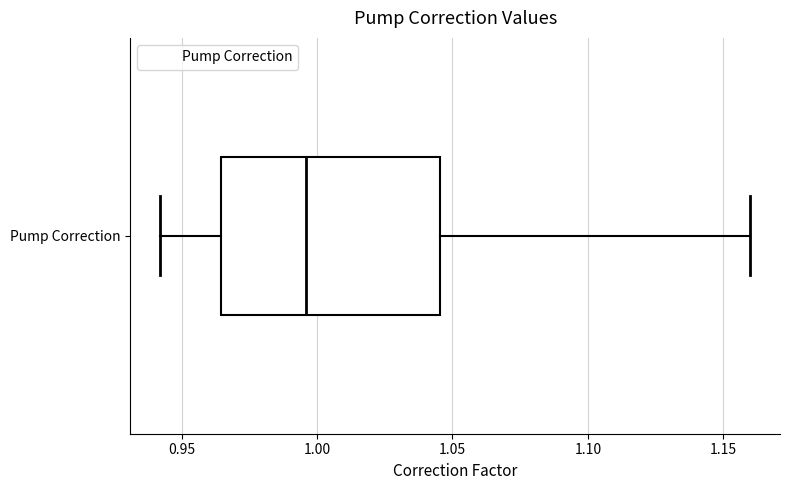

Read this box plot against the x-axis: the position of the median line, the range covered by the box, and the ends of both whiskers. The values are not printed on the chart, so give them approximately, as read against the axis.

median 0.995, box 0.965 to 1.045, whiskers 0.940 to 1.160